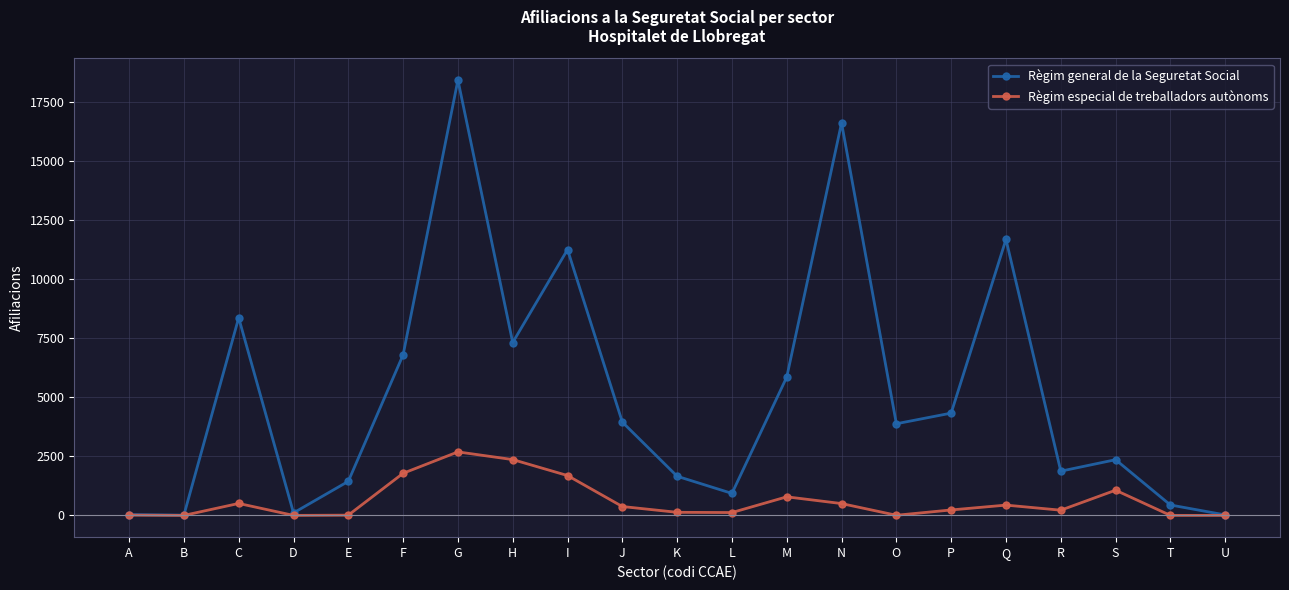

Count the number of data series in this chart.

2